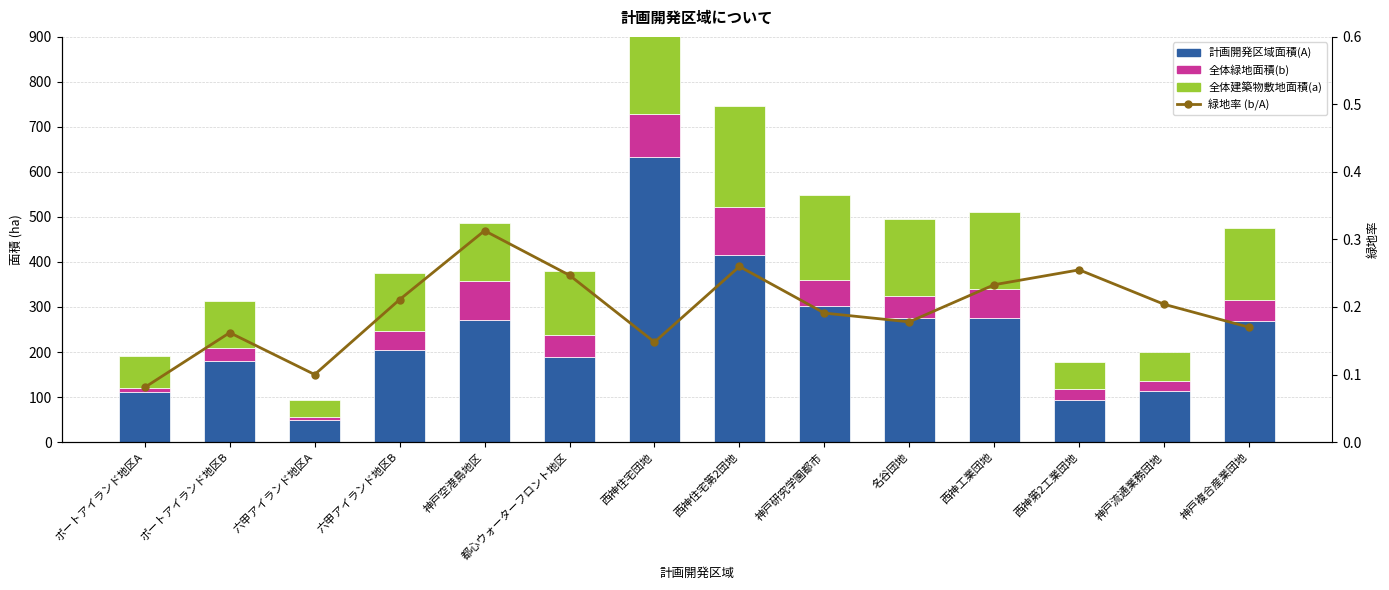

What is the approximate value of 全体建築物敷地面積(a) at 神戸空港島地区?

129.0